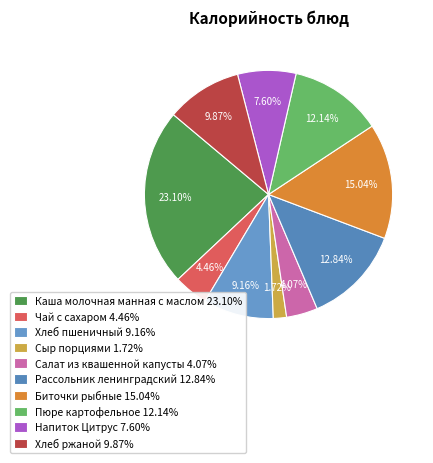

Which slice is the largest?

Каша молочная манная с маслом